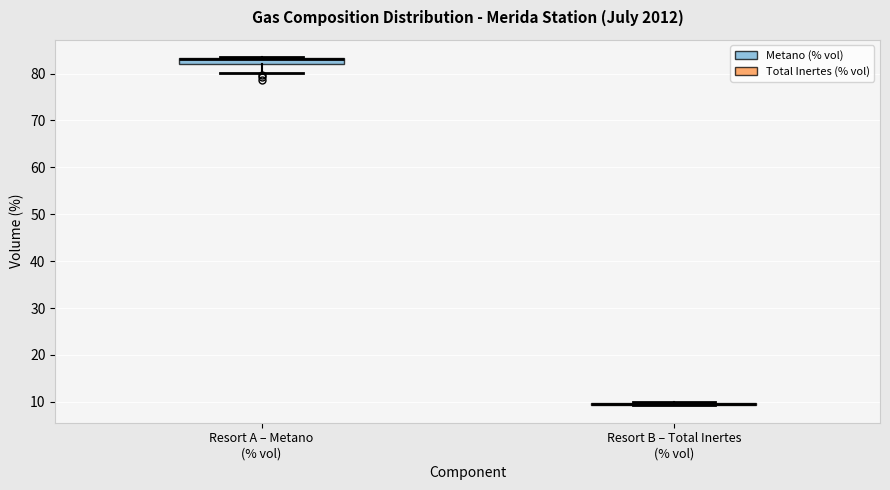

Where is the upper edge of the box for Resort A – Metano (% vol) on the y-axis? The values are not printed on the chart, so give them approximately, as read against the axis.

83